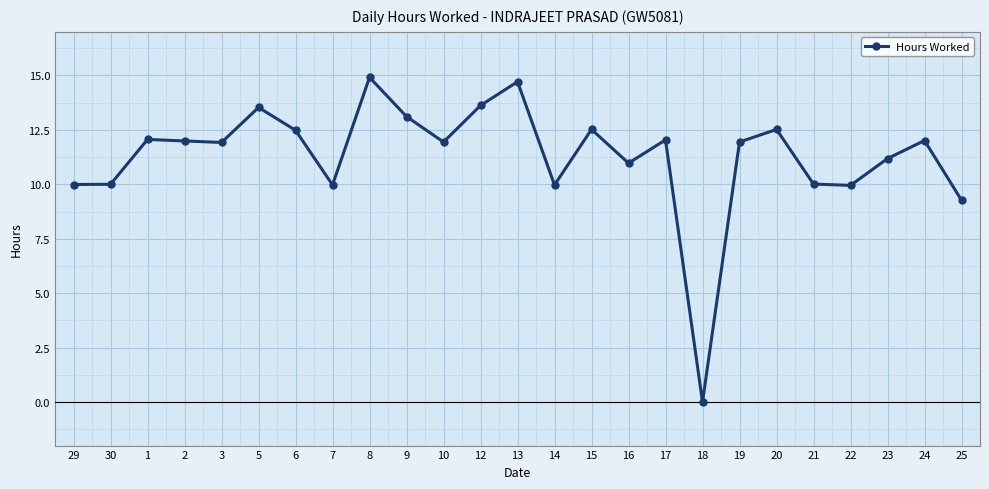

True or false: the data shows 10.0 at 30.

True